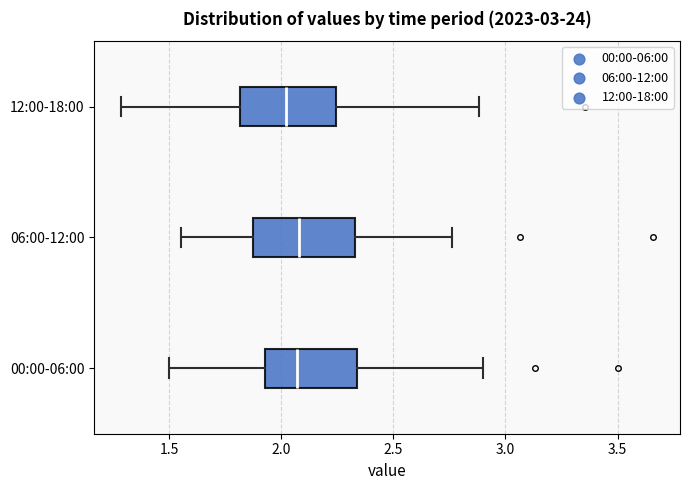

Where does the left whisker of the box for 12:00-18:00 end on the x-axis? The values are not printed on the chart, so give them approximately, as read against the axis.

1.30